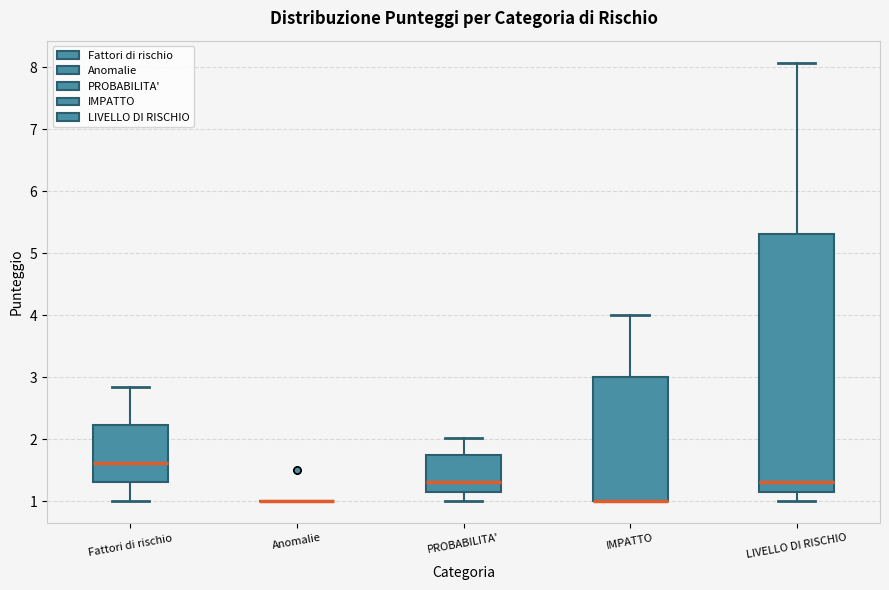

Where is the lower edge of the box for PROBABILITA' on the y-axis? The values are not printed on the chart, so give them approximately, as read against the axis.

1.2